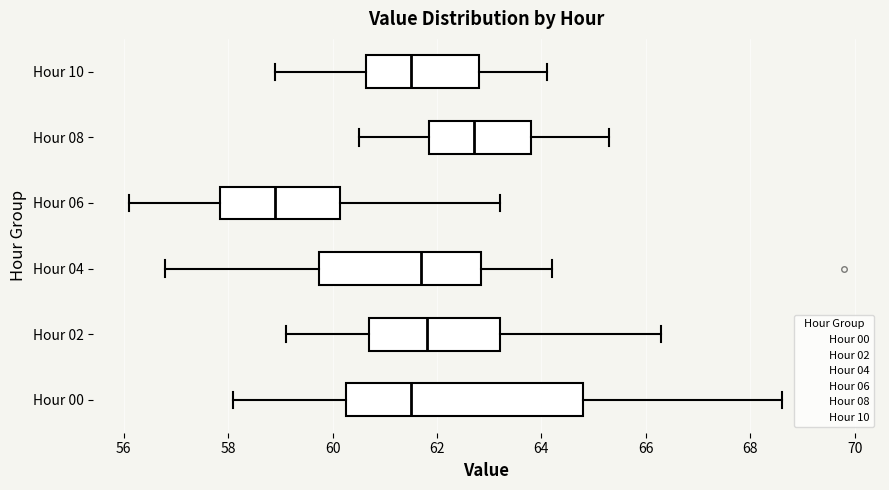

Reading bottom to top, read every box against the x-axis: the position of its median line, the range the box covers, and the ends of its whiskers. The values are not printed on the chart, so give them approximately, as read against the axis.

Hour 00: median 61.6, box 60.2 to 64.8, whiskers 58.2 to 68.6
Hour 02: median 61.8, box 60.8 to 63.2, whiskers 59.2 to 66.4
Hour 04: median 61.8, box 59.8 to 62.8, whiskers 56.8 to 64.2
Hour 06: median 59.0, box 57.8 to 60.2, whiskers 56.2 to 63.2
Hour 08: median 62.8, box 61.8 to 63.8, whiskers 60.6 to 65.4
Hour 10: median 61.6, box 60.6 to 62.8, whiskers 59.0 to 64.2